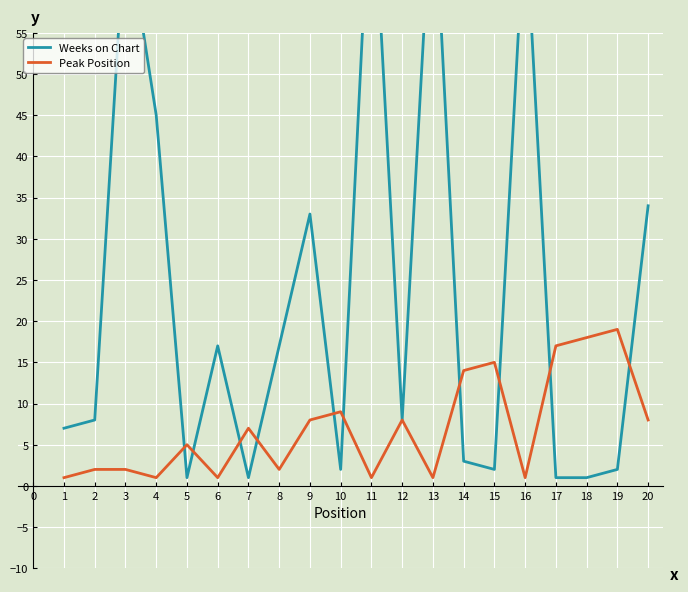

How many interior local valleys does the Peak Position series have?

6